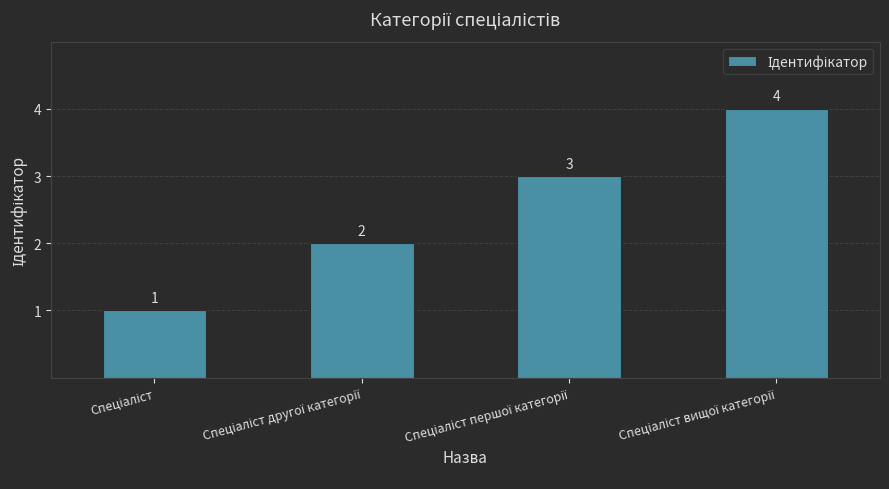

What is the sum of all values?

10